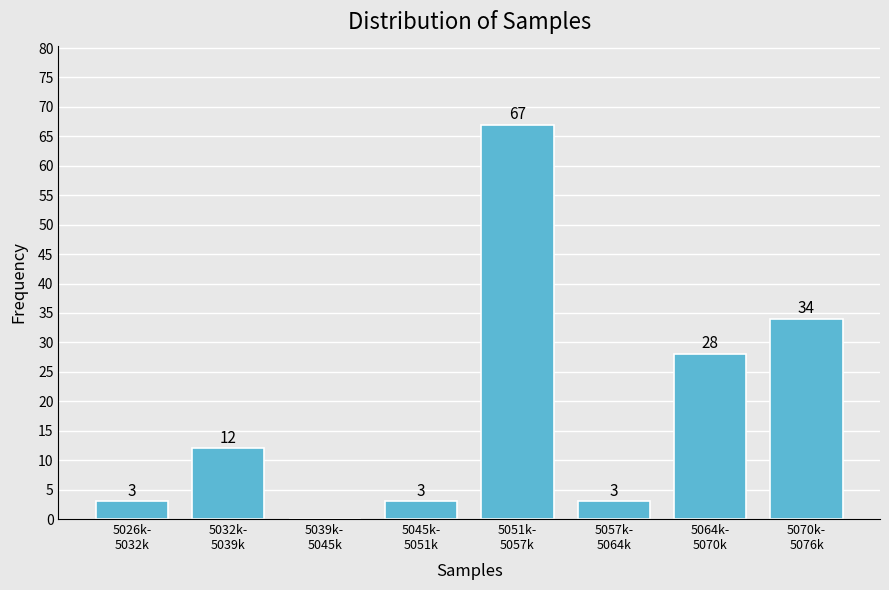

What is the sum of all values?

150